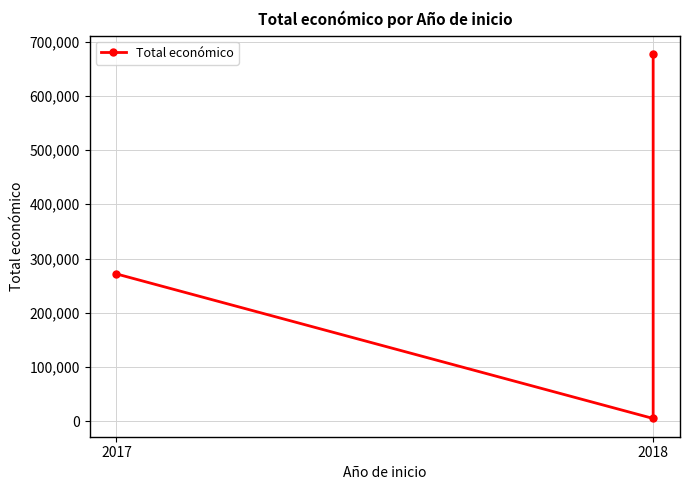

Where does the data first go above 271552?

2018